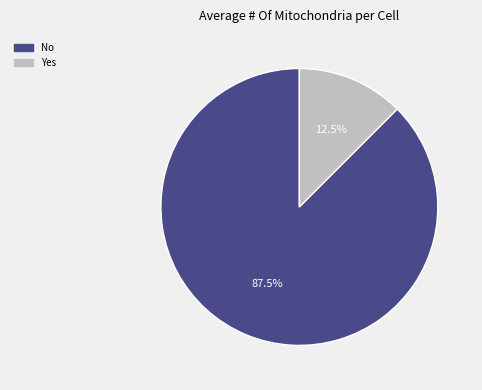

To the nearest percent, what is the average slice percentage?

50%